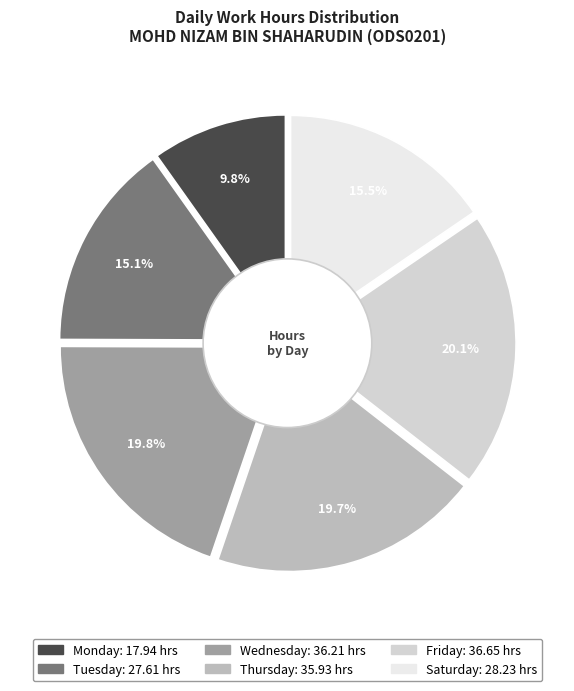

True or false: Tue 18 accounts for 1% of the total.

False